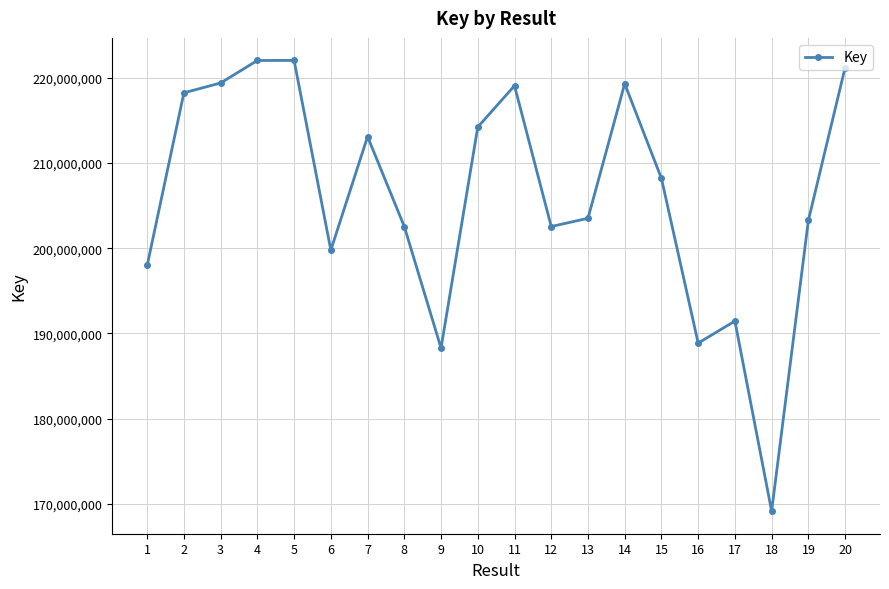

The value at 12 is 202549284. True or false?

True